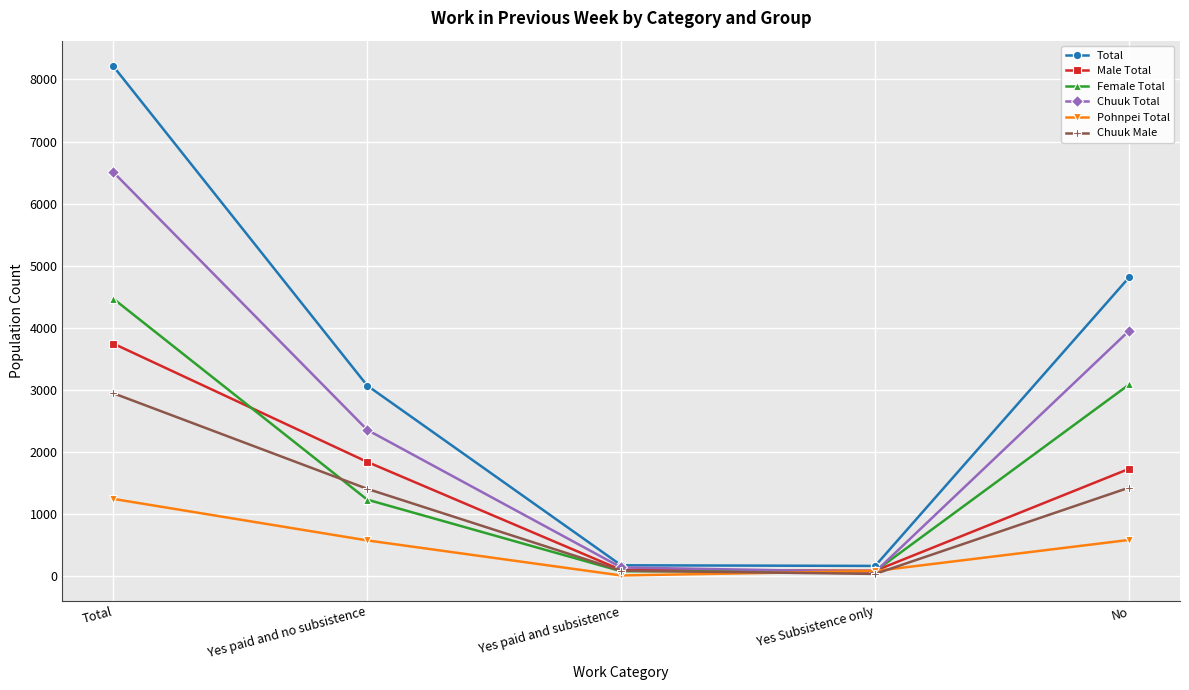

What is the sum of the Male Total values at Yes Subsistence only and Total?

3829